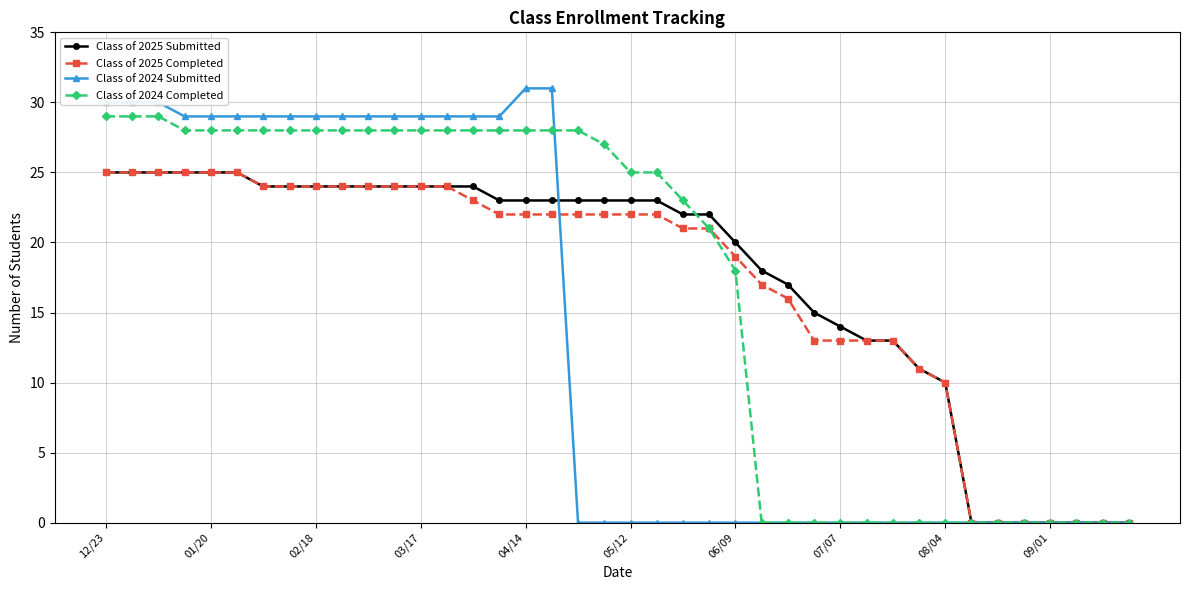

How many series are shown in this chart?

4